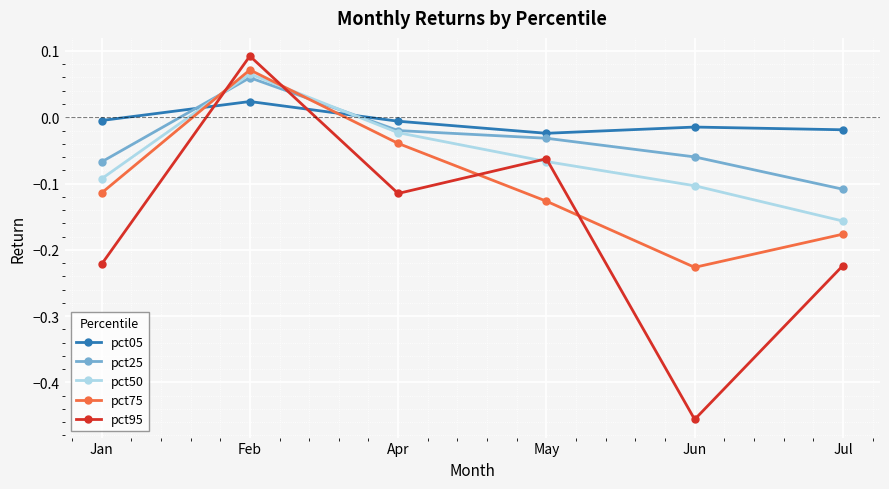

True or false: pct75 has more than 2 interior local peaks.

False